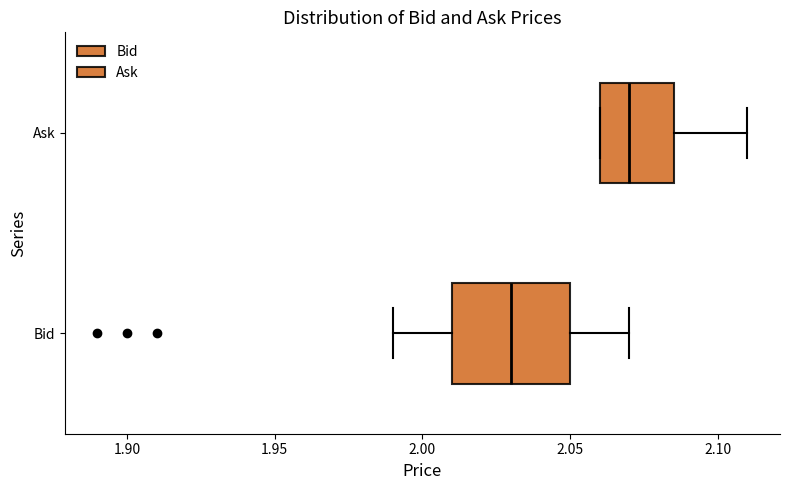

Reading bottom to top, read every box against the x-axis: the position of its median line, the range the box covers, and the ends of its whiskers. The values are not printed on the chart, so give them approximately, as read against the axis.

Bid: median 2.030, box 2.010 to 2.050, whiskers 1.990 to 2.070
Ask: median 2.070, box 2.060 to 2.085, whiskers 2.060 to 2.110